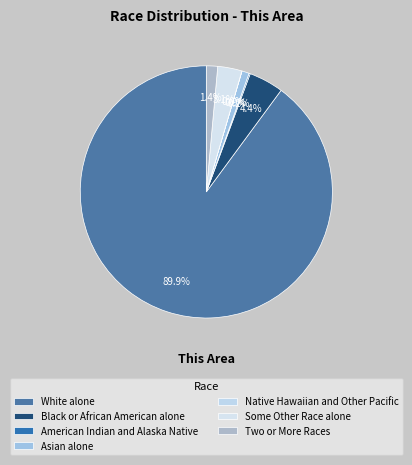

The White alone slice represents 90% of the pie. True or false?

True